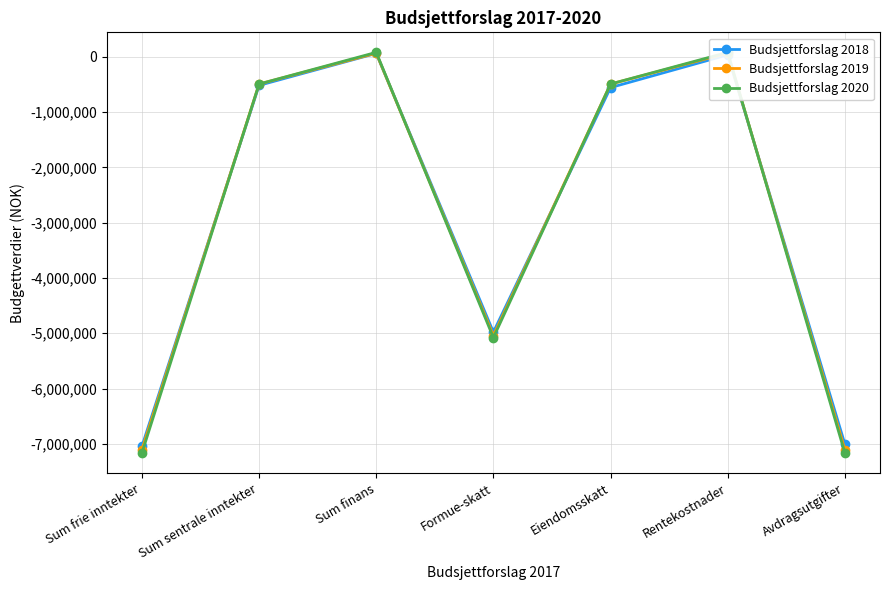

At how many categories does at least one series exceed -2581198?

4